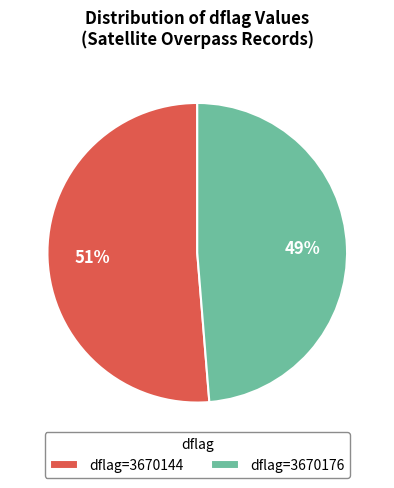

Which slice is the largest?

dflag=3670144